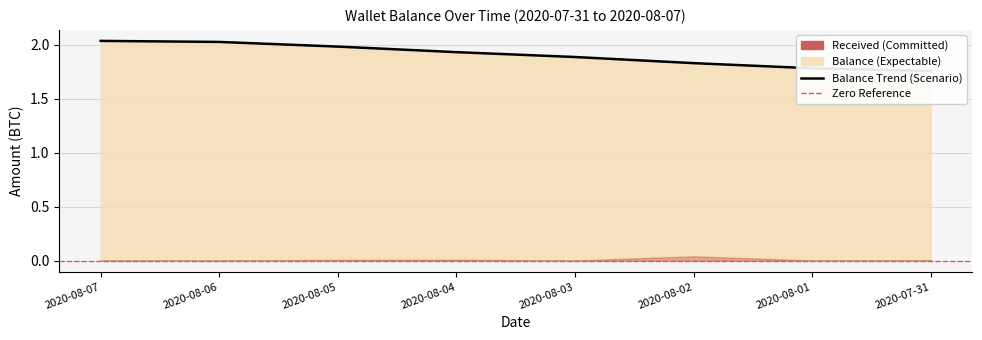

True or false: the data shows 2.0 at 2020-08-05.

True